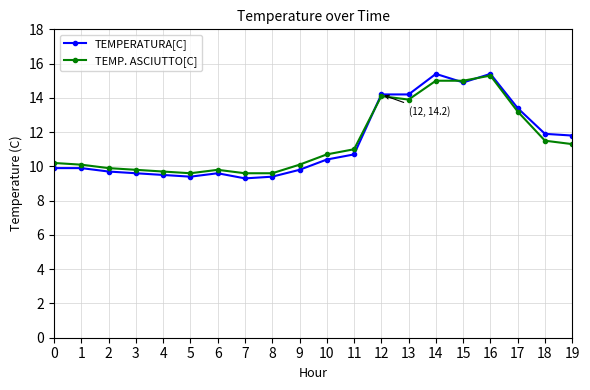

Which series has the largest range (max minus min)?

TEMPERATURA[C]